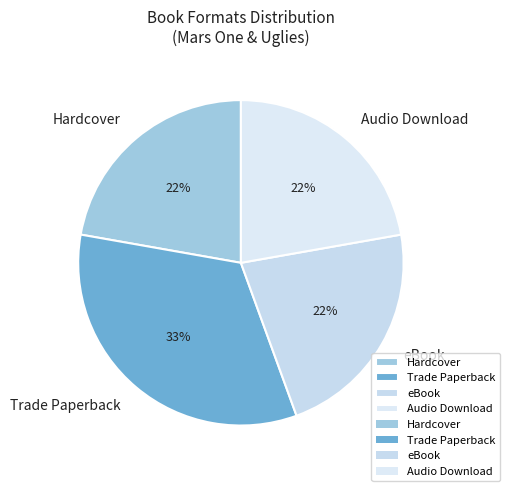

What is the largest slice in the pie chart?

Trade Paperback